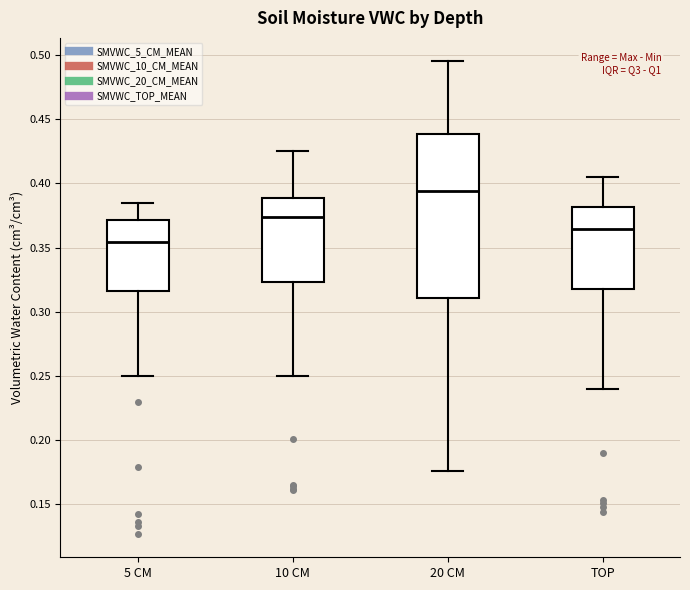

Where does the median line of the box for TOP sit on the y-axis? The values are not printed on the chart, so give them approximately, as read against the axis.

0.365